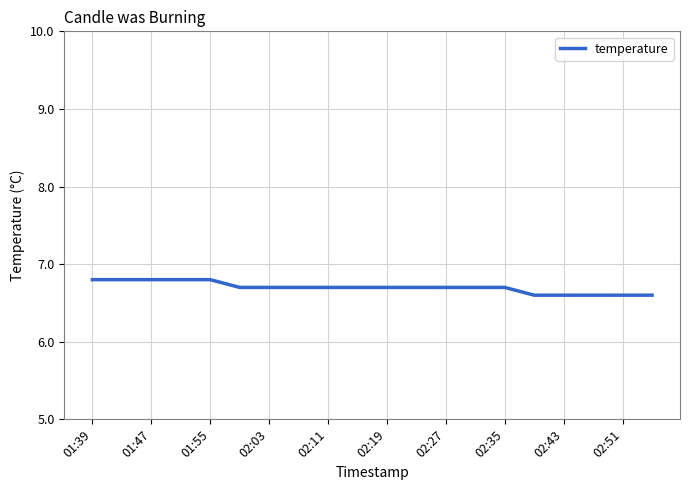

How many lines are shown in the chart?

1